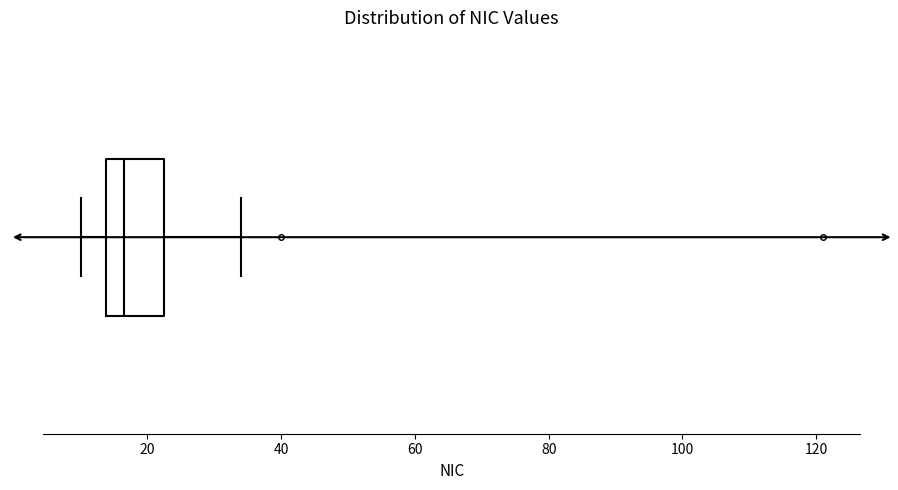

Where is the left edge of the box on the x-axis? The values are not printed on the chart, so give them approximately, as read against the axis.

14